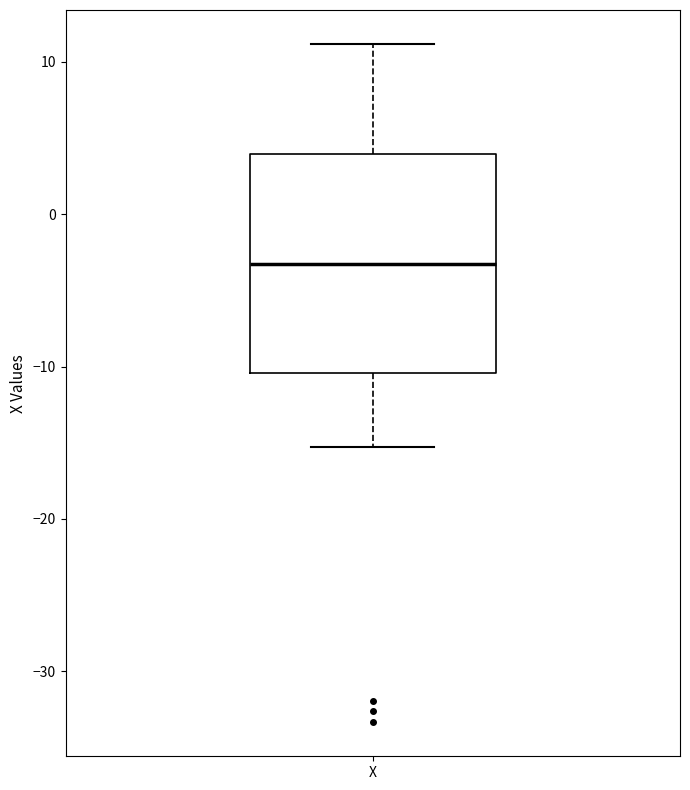

Transcribe this box plot: give where the median line is, the range the box spans, and where the two whiskers end, as read against the y-axis. The values are not printed on the chart, so give them approximately, as read against the axis.

median -3, box -10 to 4, whiskers -15 to 11